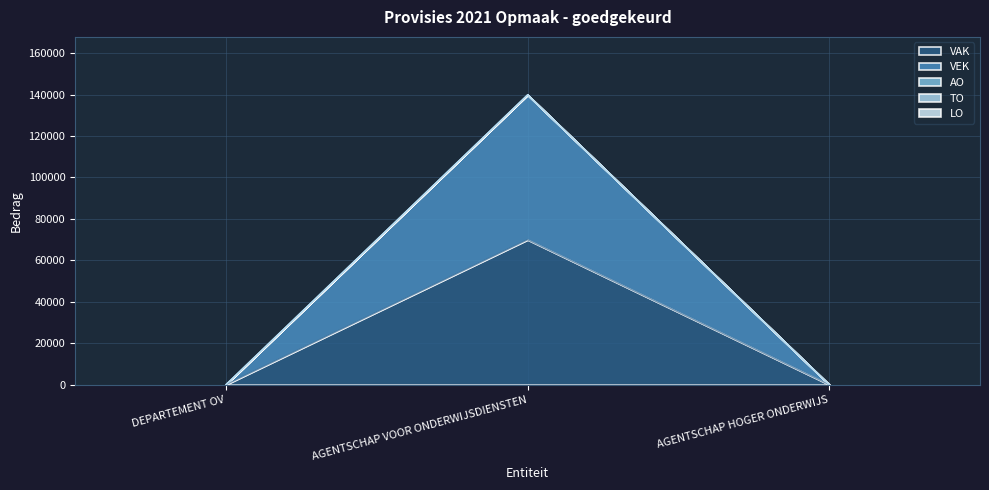

Is the value of VAK at AGENTSCHAP VOOR ONDERWIJSDIENSTEN greater than the value of TO at DEPARTEMENT OV?

Yes